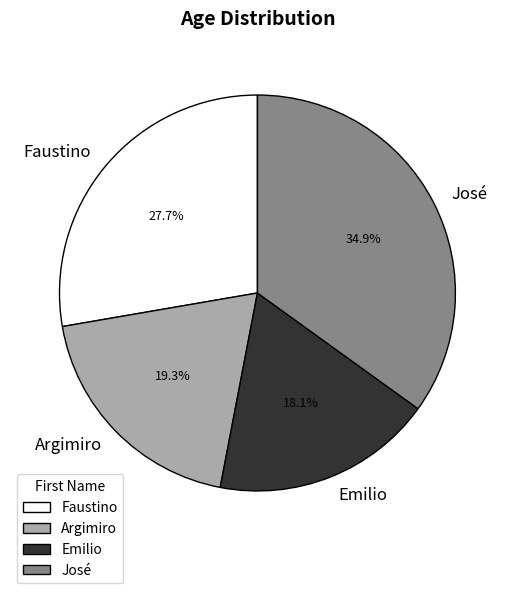

What percentage is NOT represented by Argimiro?

80.7%